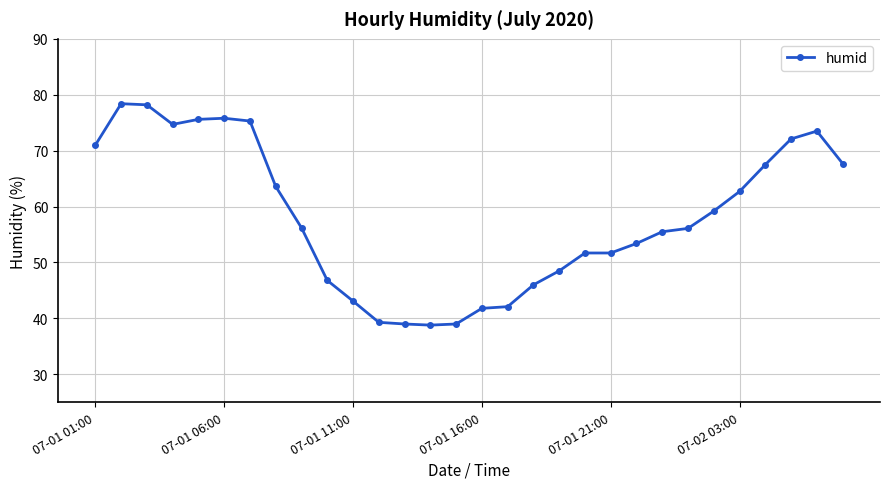

What is the difference between the maximum and minimum values?

39.6